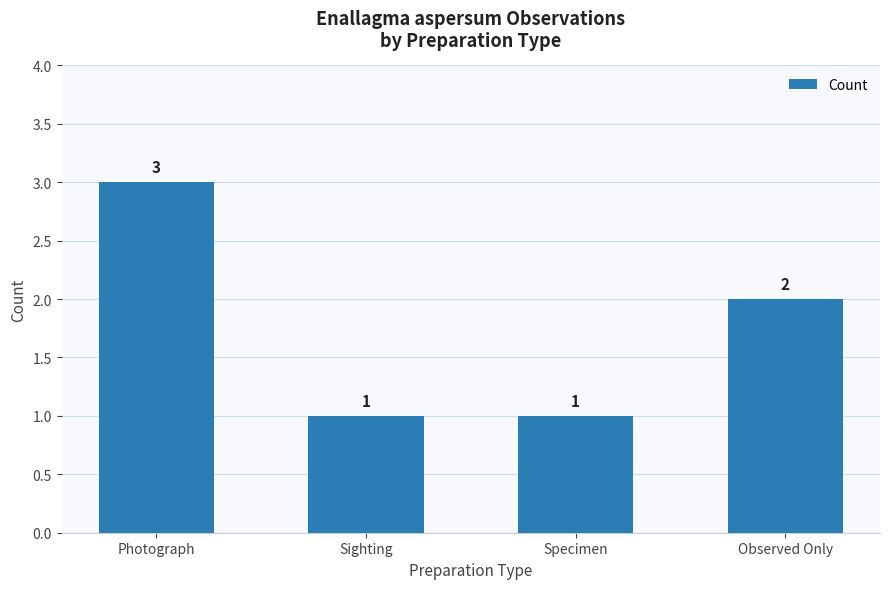

What is the ratio of the value at Sighting to the value at Observed Only?

0.5